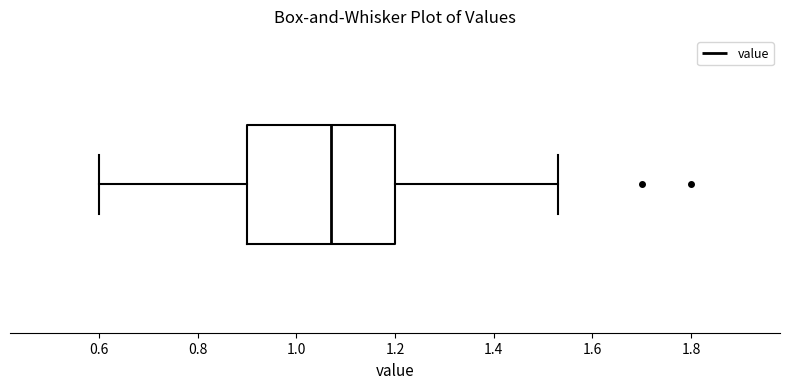

Where is the left edge of the box on the x-axis? The values are not printed on the chart, so give them approximately, as read against the axis.

0.90